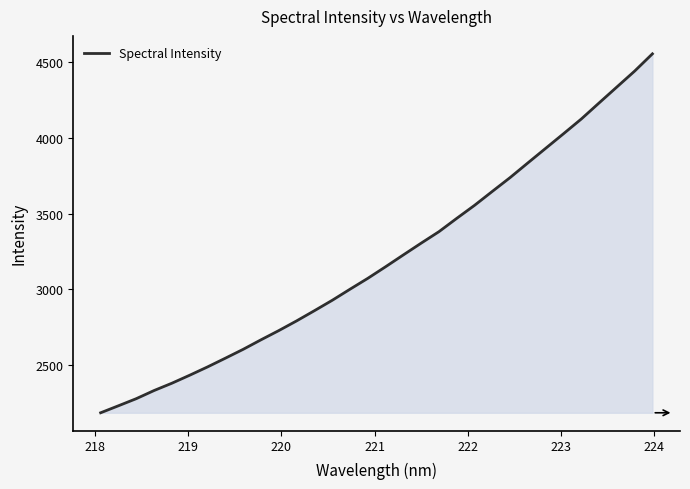

What is the minimum value shown in the chart?

2185.4